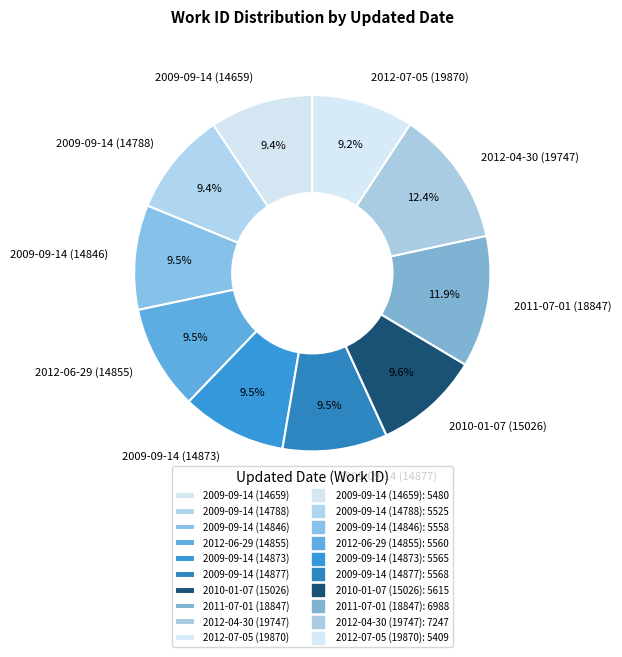

To the nearest percent, what percentage of the pie is 2009-09-14 (14788)?

9%